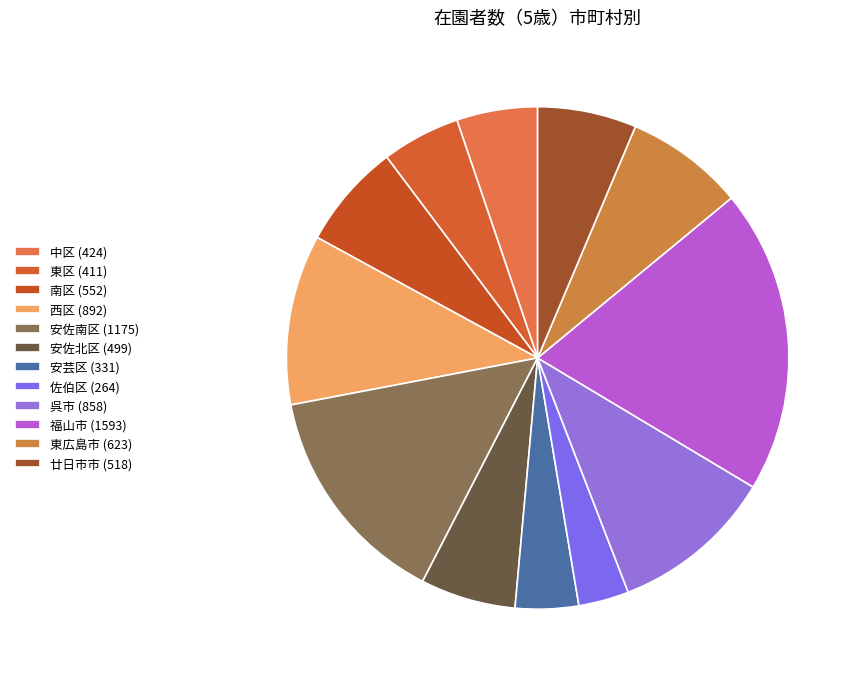

Does 安佐北区 account for over 50% of the chart?

No